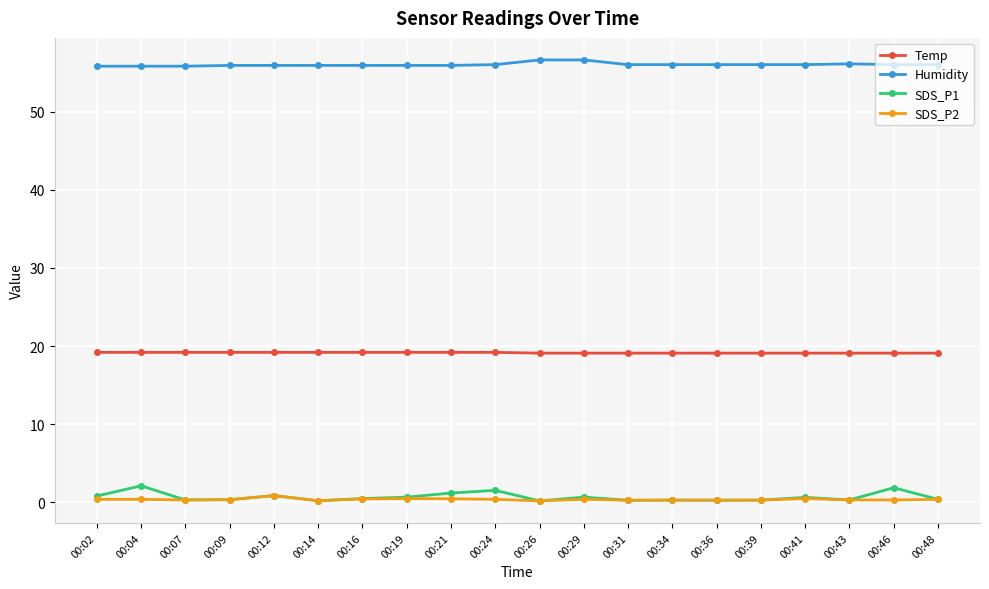

What is the value of the Humidity point at the 1st from the left?

55.8